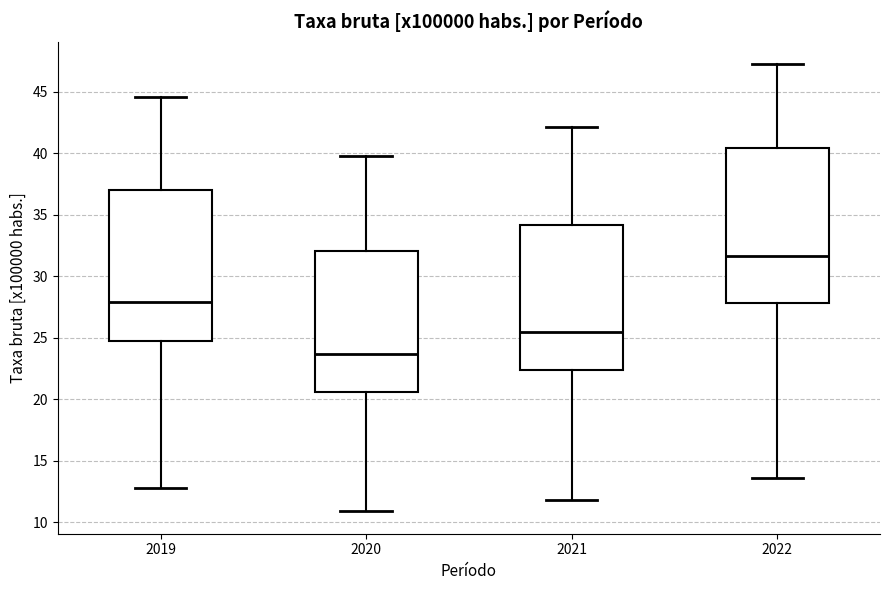

Reading left to right, read every box against the y-axis: the position of its median line, the range the box covers, and the ends of its whiskers. The values are not printed on the chart, so give them approximately, as read against the axis.

2019: median 28.0, box 25.0 to 37.0, whiskers 13.0 to 44.5
2020: median 23.5, box 20.5 to 32.0, whiskers 11.0 to 40.0
2021: median 25.5, box 22.5 to 34.0, whiskers 12.0 to 42.0
2022: median 31.5, box 28.0 to 40.5, whiskers 13.5 to 47.0